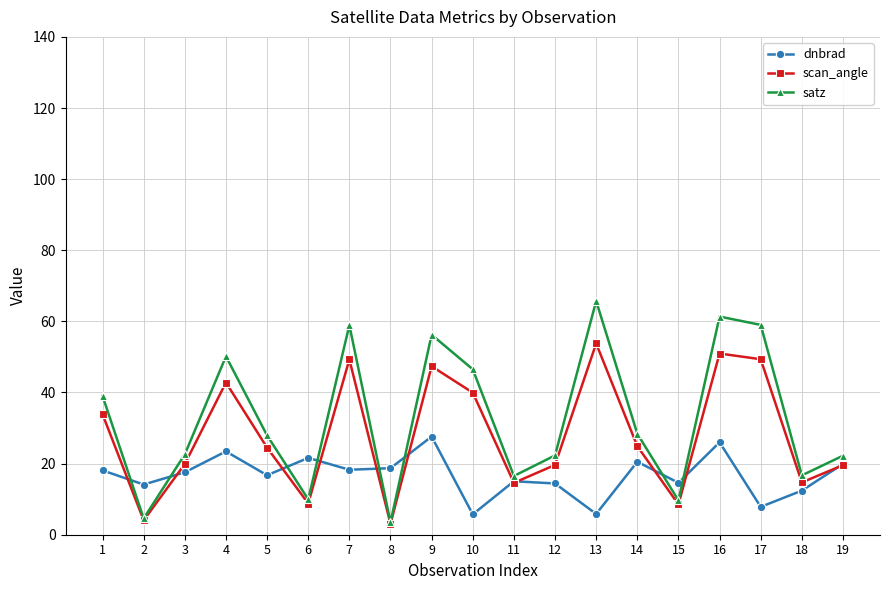

The scan_angle series shows 49.4 at 17. True or false?

True